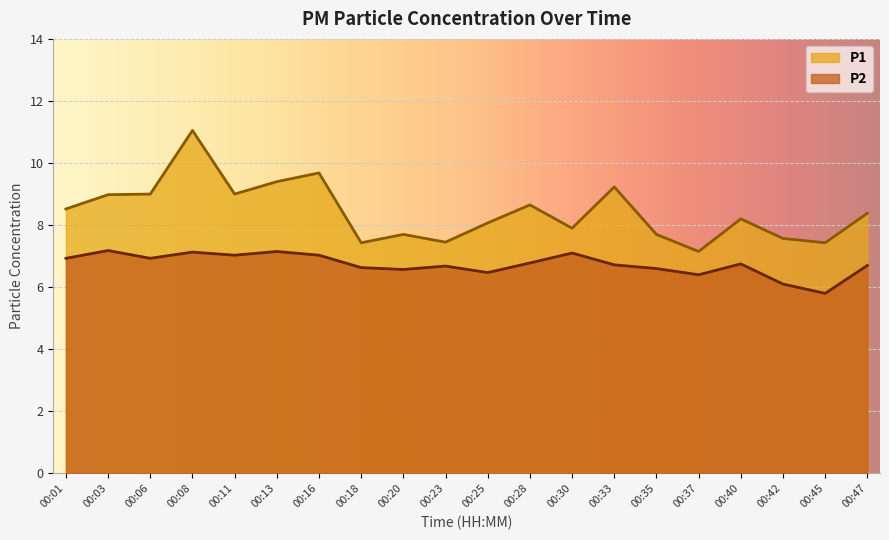

True or false: P2 and P1 intersect in this chart.

False